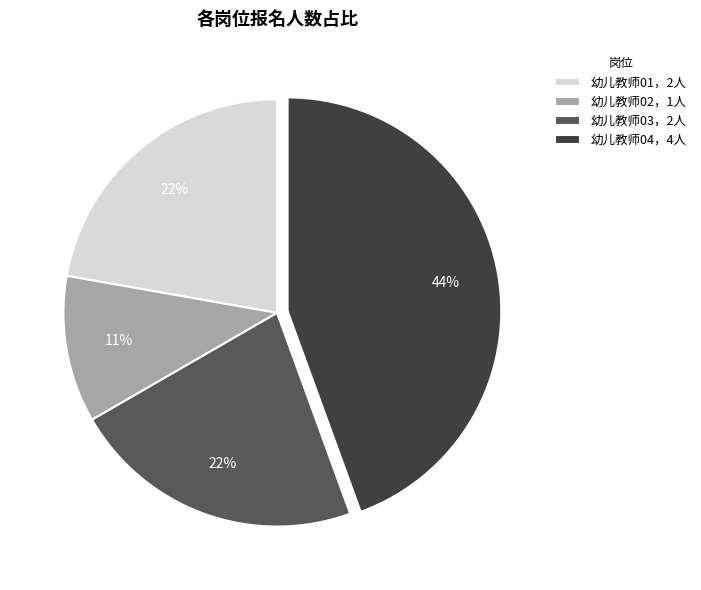

Is the sum of 幼儿教师03，2人 and 幼儿教师01，2人 greater than half?

No